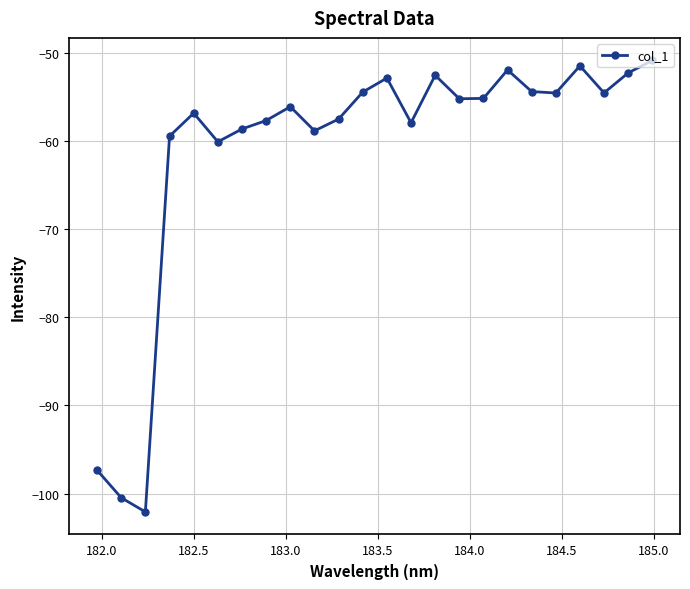

What is the value of the 4th point from the left?

-59.4